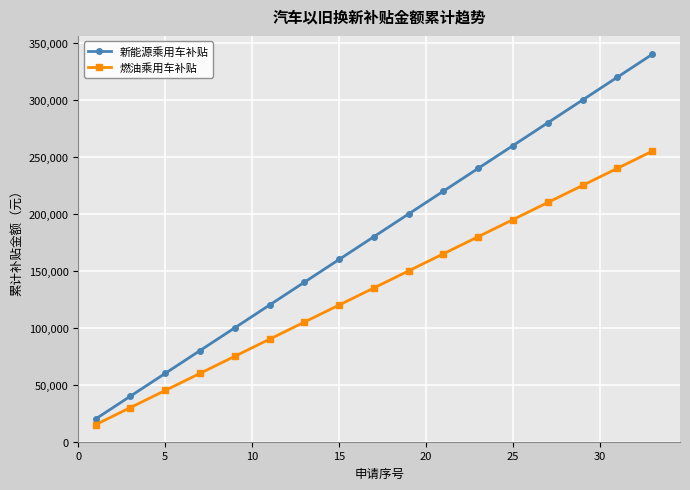

What is the difference between the second highest and minimum values in the 燃油乘用车补贴 series?

225000